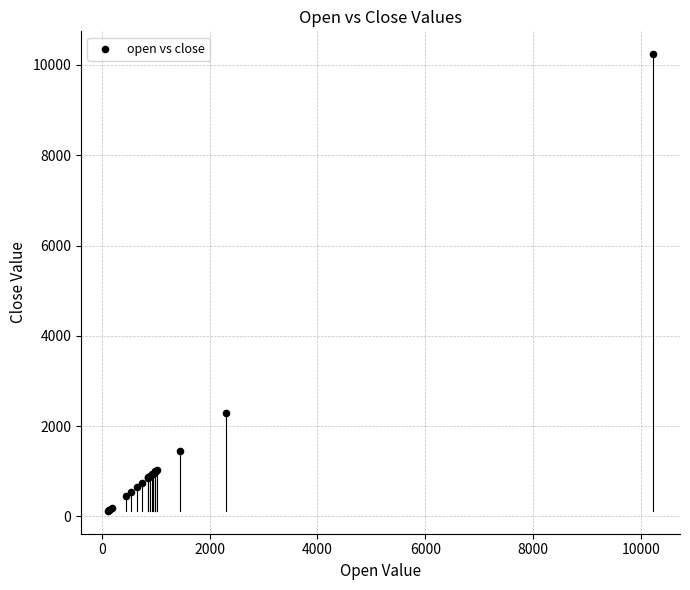

What Y value in the scatter plot is closest to 5180?

2300.2